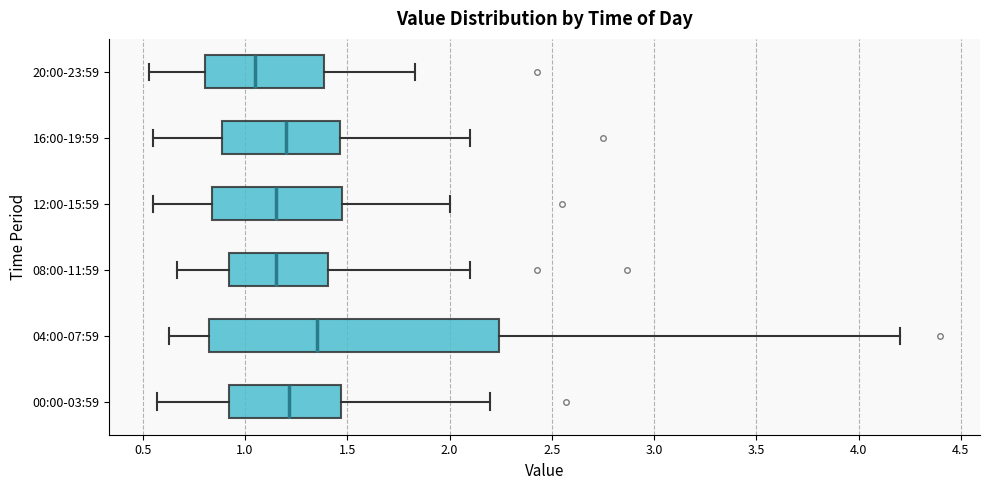

Reading bottom to top, read every box against the x-axis: the position of its median line, the range the box covers, and the ends of its whiskers. The values are not printed on the chart, so give them approximately, as read against the axis.

00:00-03:59: median 1.20, box 0.90 to 1.45, whiskers 0.55 to 2.20
04:00-07:59: median 1.35, box 0.80 to 2.25, whiskers 0.65 to 4.20
08:00-11:59: median 1.15, box 0.90 to 1.40, whiskers 0.65 to 2.10
12:00-15:59: median 1.15, box 0.85 to 1.50, whiskers 0.55 to 2.00
16:00-19:59: median 1.20, box 0.90 to 1.45, whiskers 0.55 to 2.10
20:00-23:59: median 1.05, box 0.80 to 1.40, whiskers 0.55 to 1.85